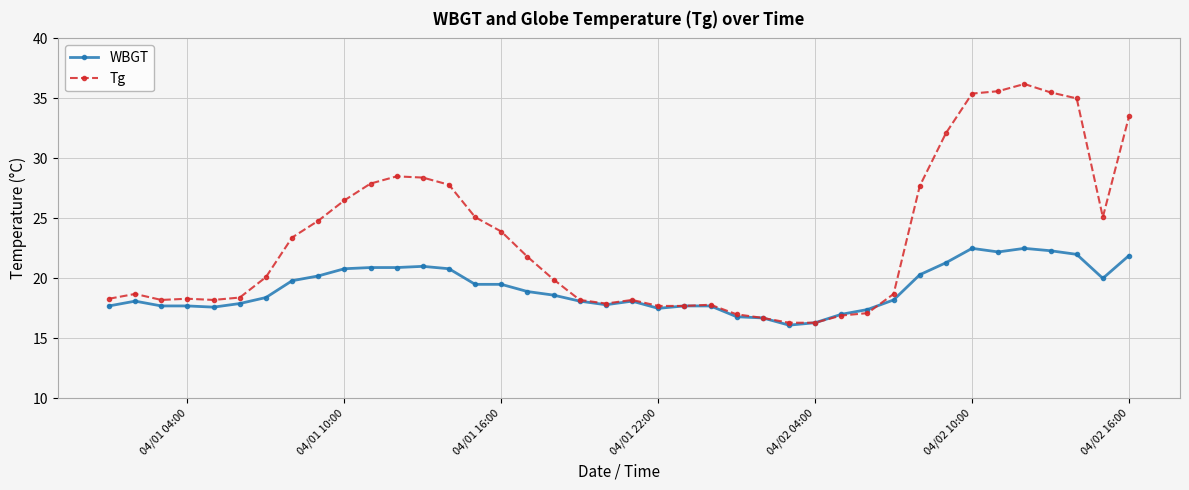

Rank the series by their maximum value, from highest to lowest.

Tg, WBGT